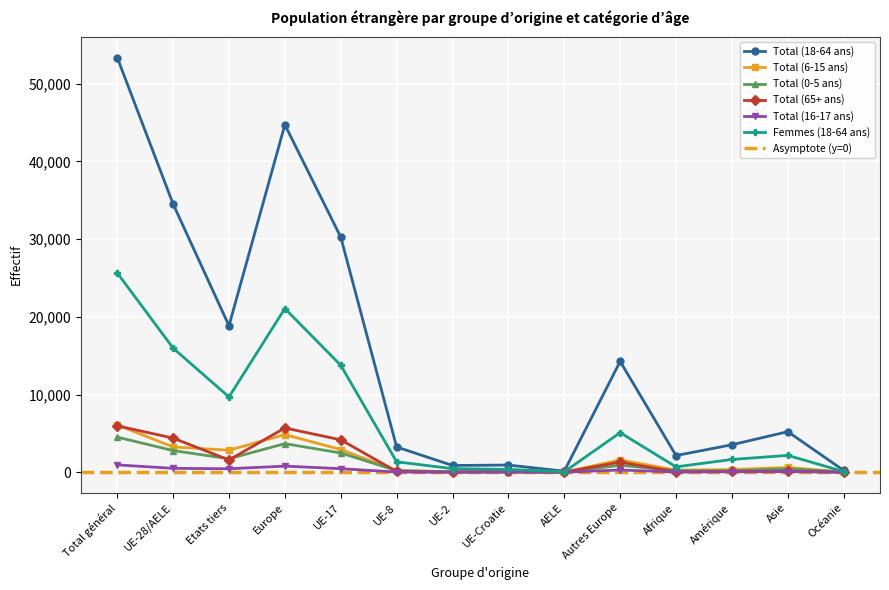

Is it true that Femmes (18-64 ans) equals 2167 at Asie?

True